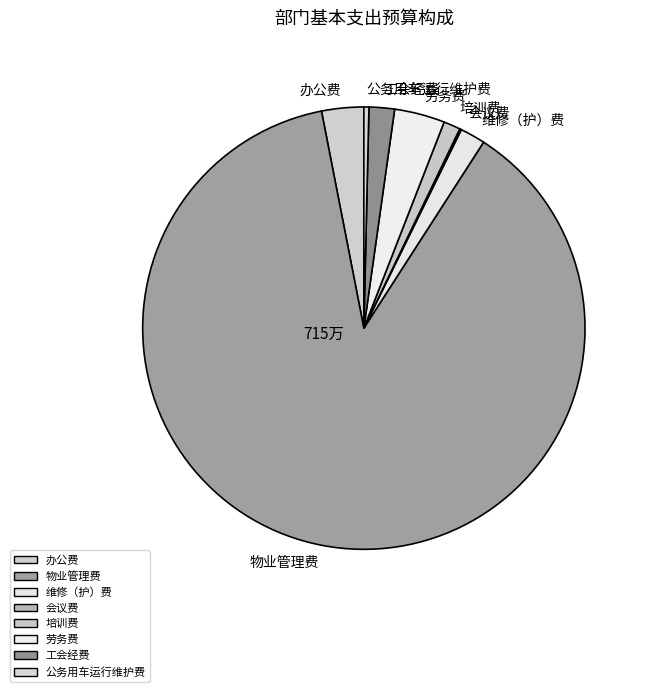

Combined, do 公务用车运行维护费 and 物业管理费 account for over 50%?

Yes